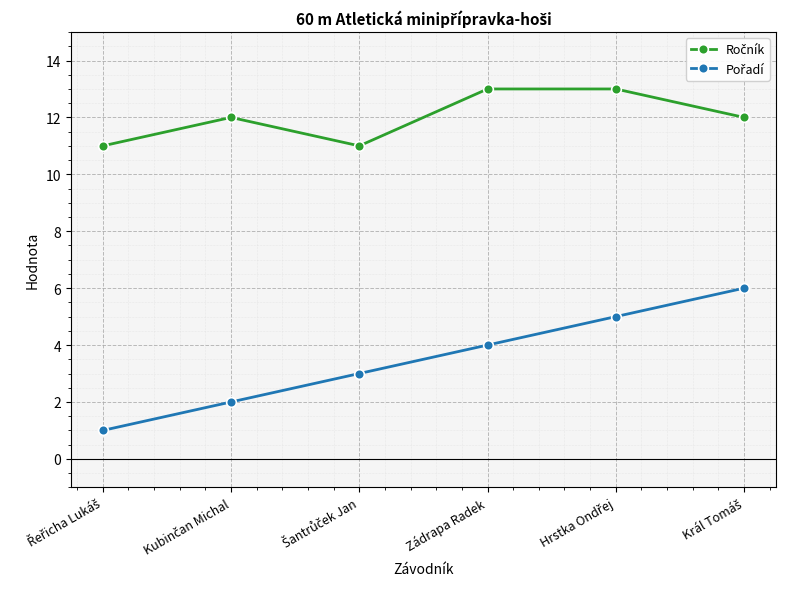

What position from the left is Zádrapa Radek?

4